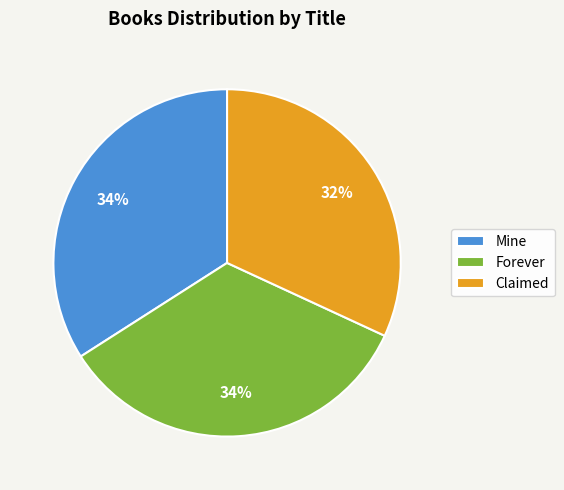

Approximately how many times larger is the value at Claimed compared to Mine?

0.9